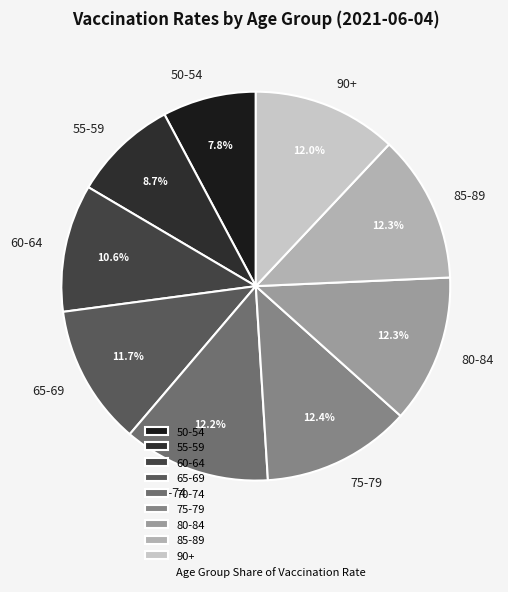

True or false: 75-79 accounts for 6% of the total.

False